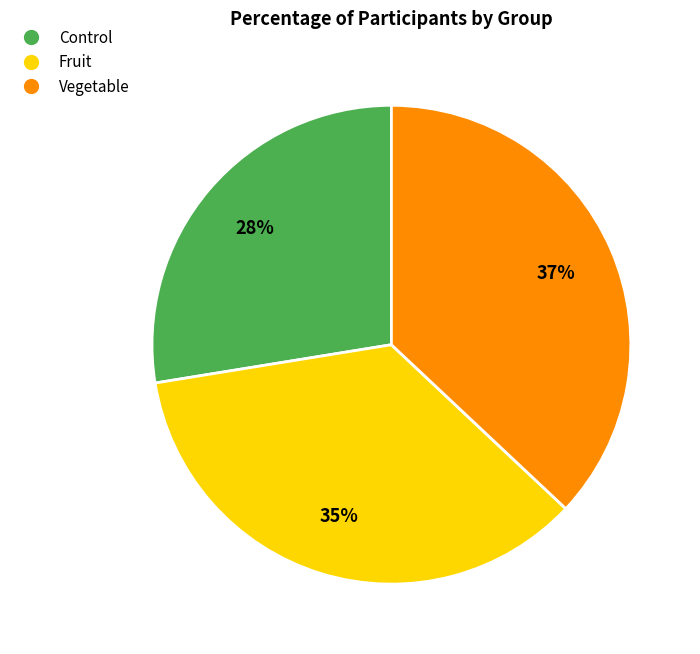

Is there any slice that represents more than half of the pie?

No